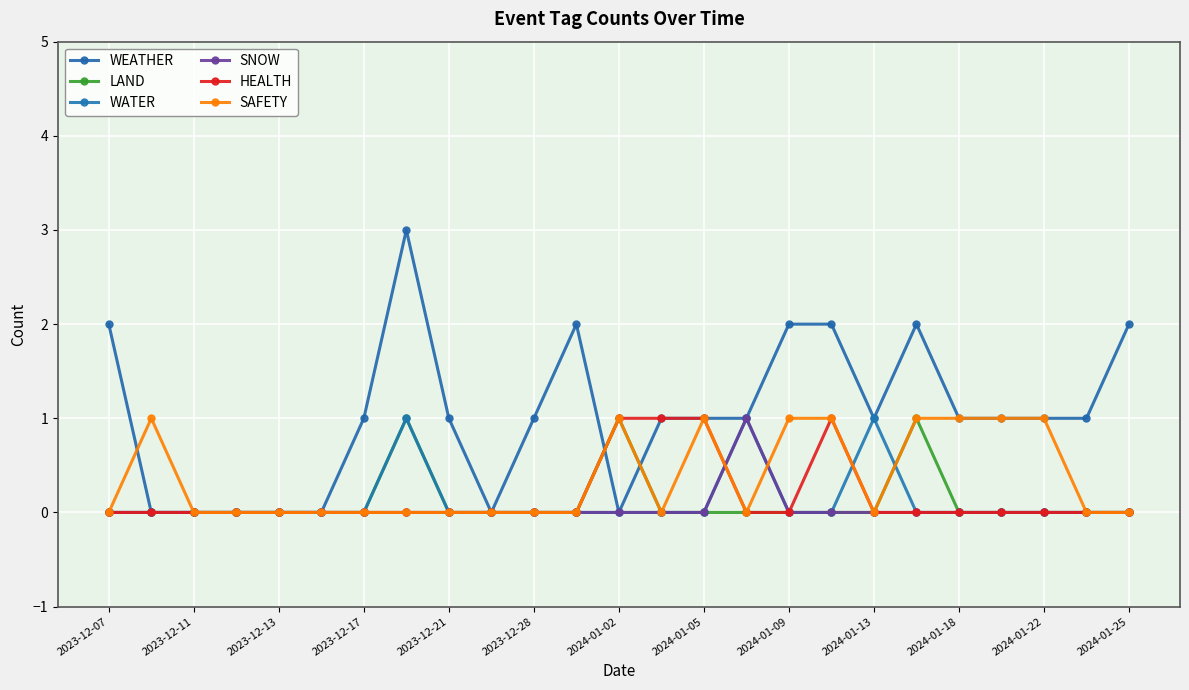

What is the sum of all HEALTH values?

4